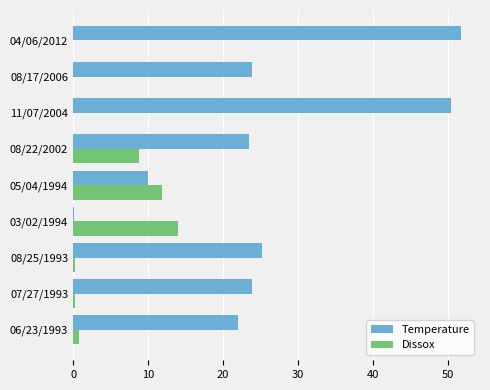

Which series has the largest total across all categories?

Temperature